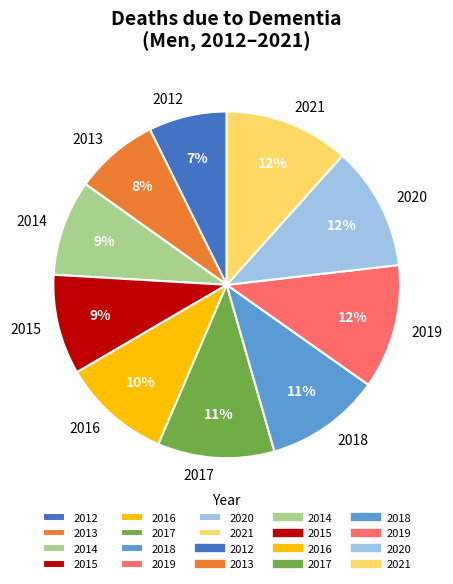

To the nearest percent, what percentage of the pie is 2015?

9%